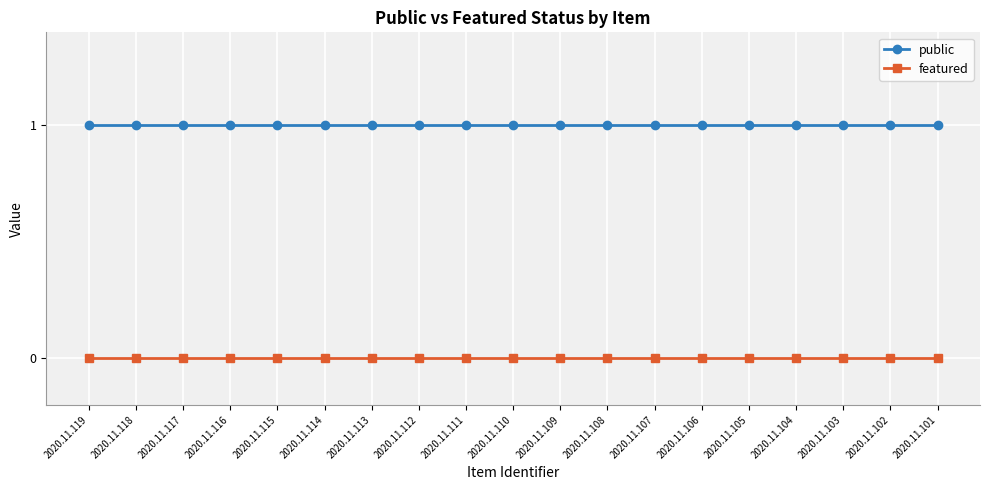

True or false: featured and public cross at least once.

False